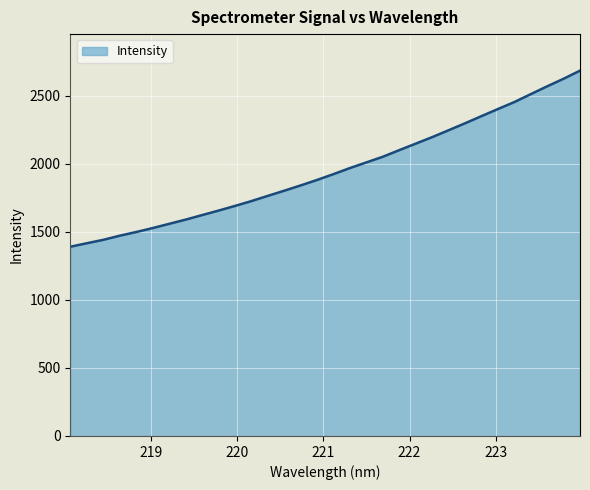

What is the smallest value displayed?

1390.0